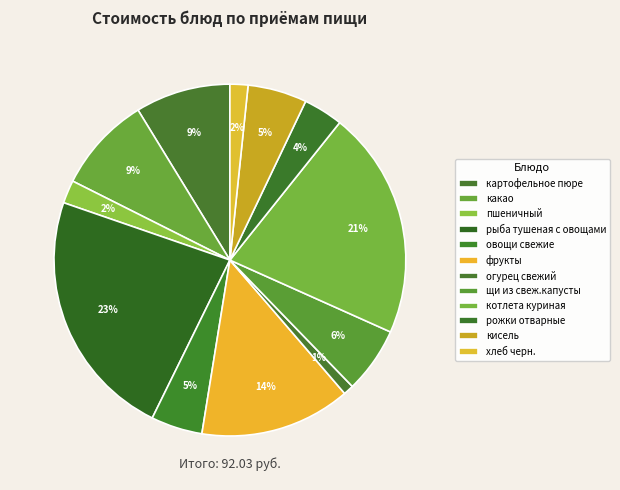

Count the number of slices in the pie.

12